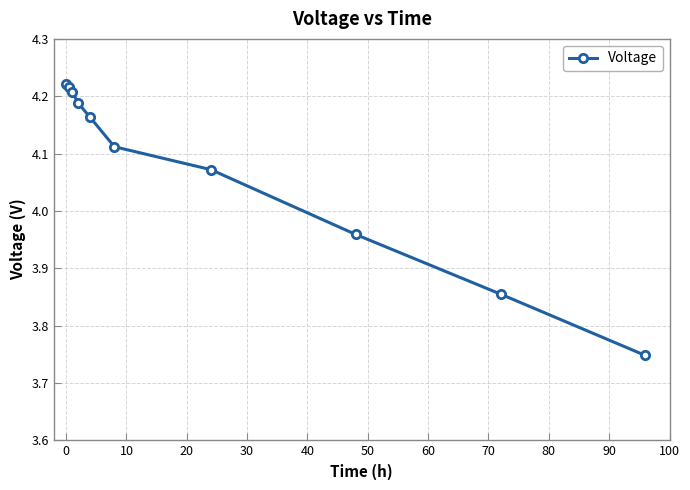

True or false: the data has more than 2 interior local peaks.

False